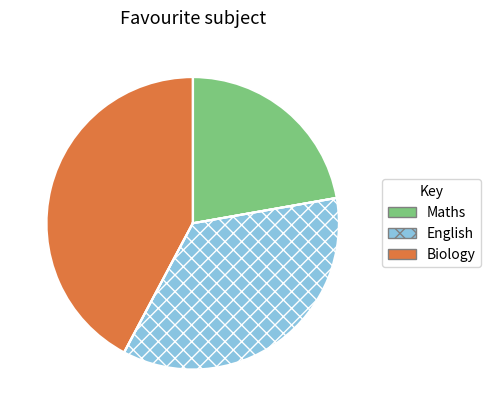

Is there any slice that represents more than half of the pie?

No